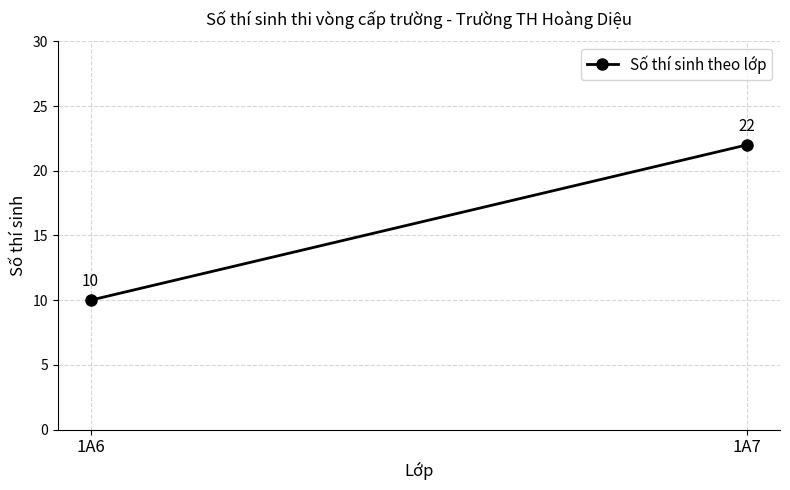

Rank the categories by value from highest to lowest.

1A7, 1A6